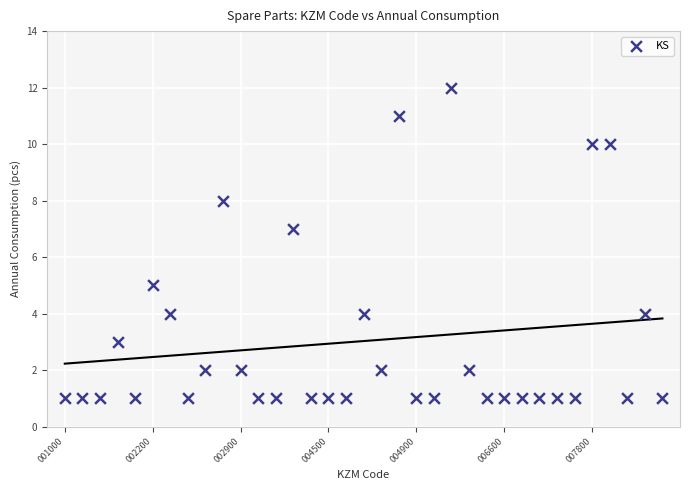

What is the range of Y values (max minus min)?

11